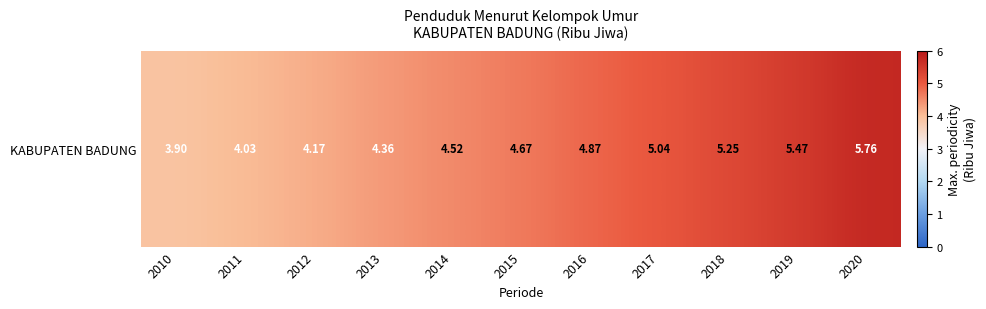

Reading left to right, what are all the values shown in this chart?

3.9	4.0	4.2	4.4	4.5	4.7	4.9	5.0	5.2	5.5	5.8